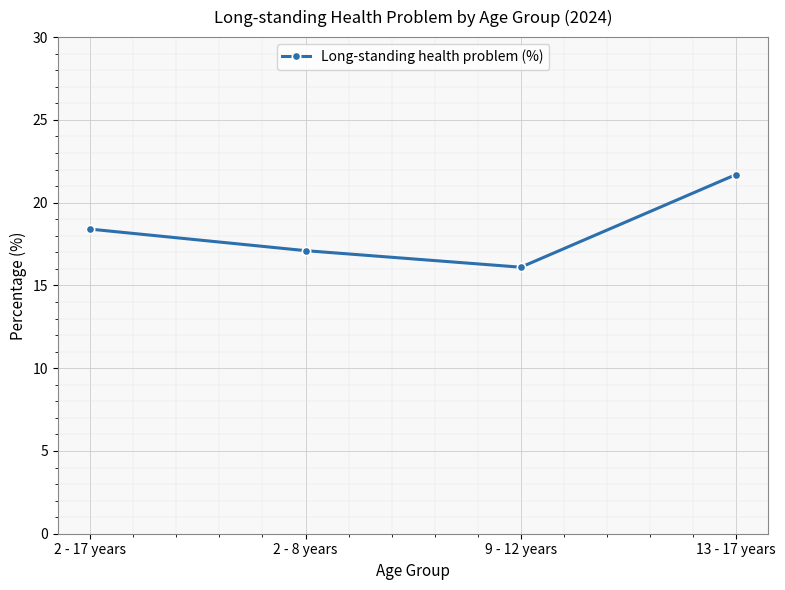

Approximately how many times larger is the value at 2 - 17 years compared to 9 - 12 years?

1.1